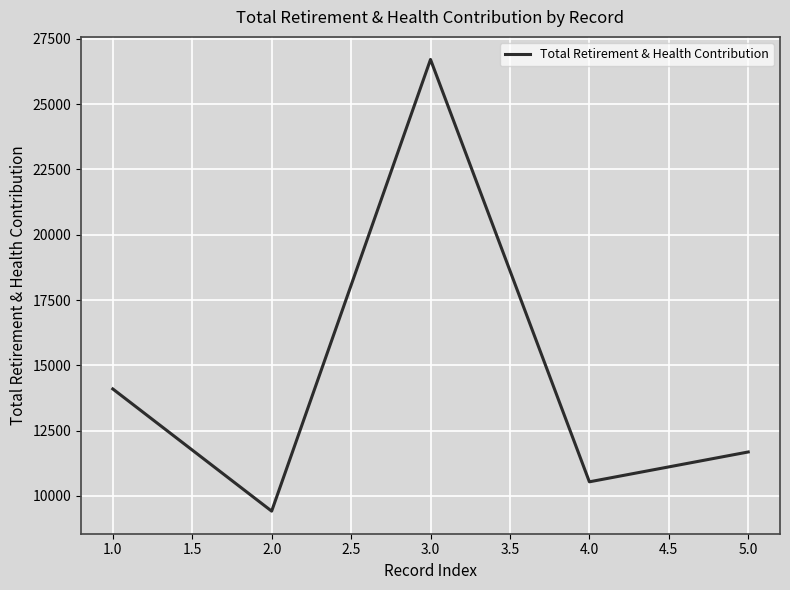

True or false: there are more than 0 points higher than both neighbors.

True